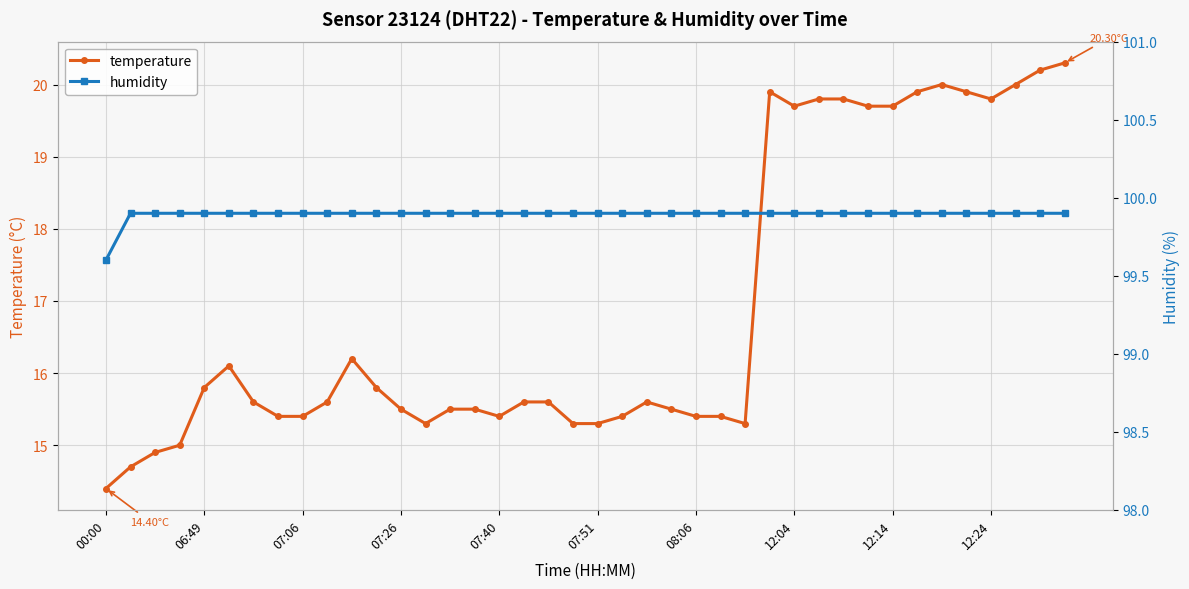

True or false: humidity and temperature cross at least once.

False